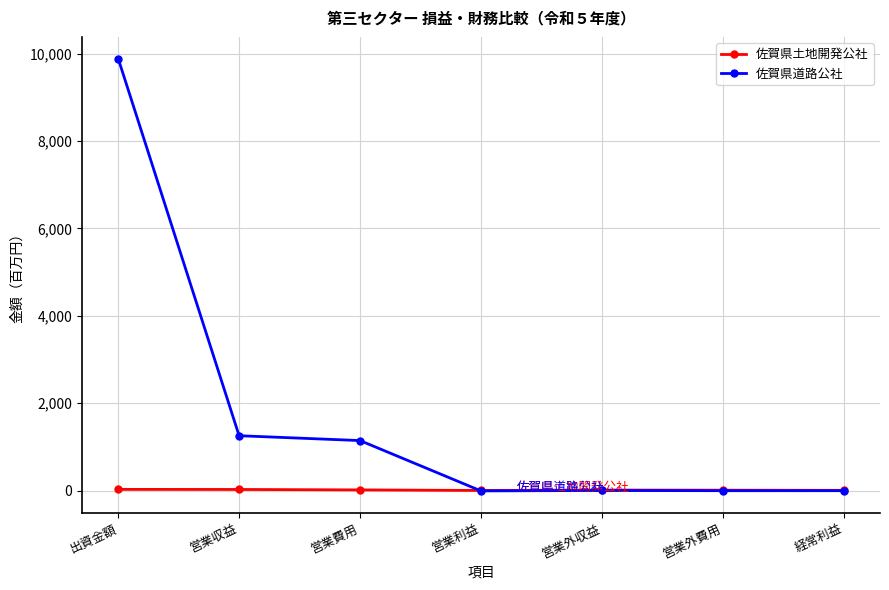

How many data points does each series have?

7